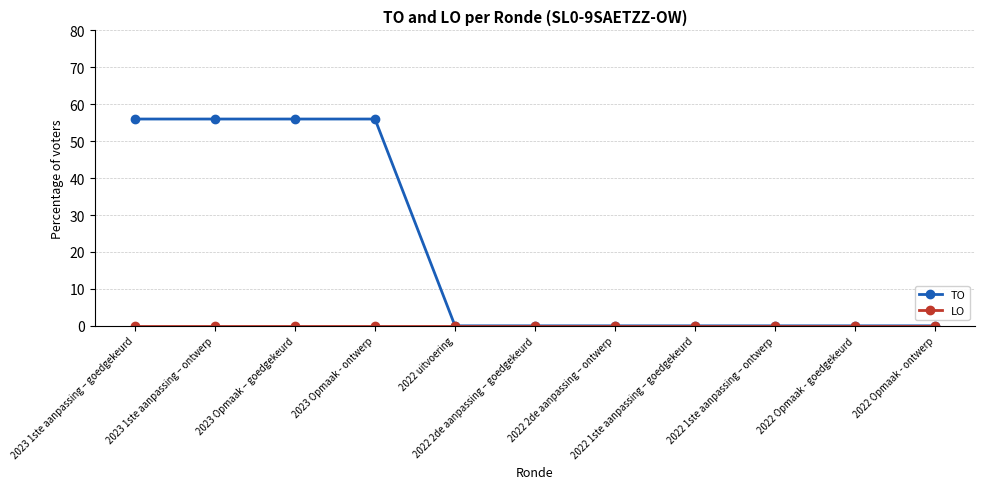

Which series has the largest total across all categories?

TO